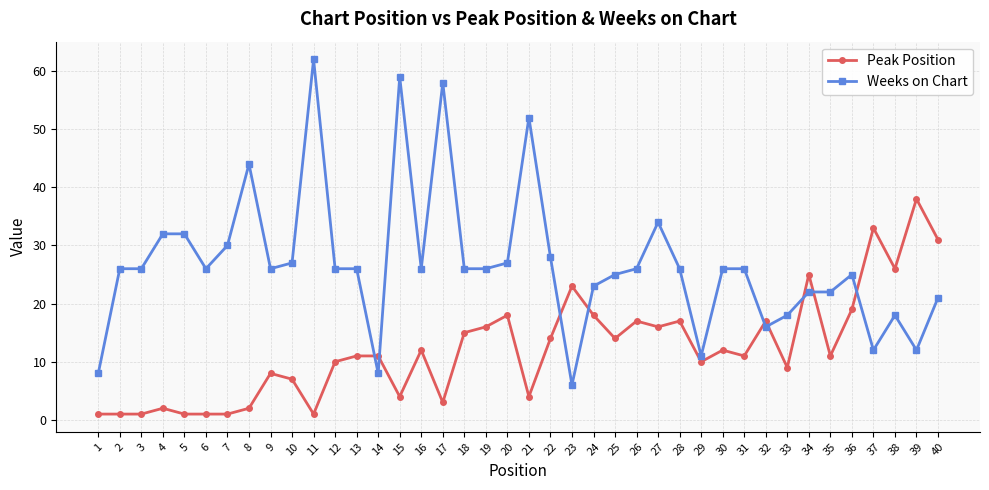

The value of Weeks on Chart at 12 is 15. True or false?

False